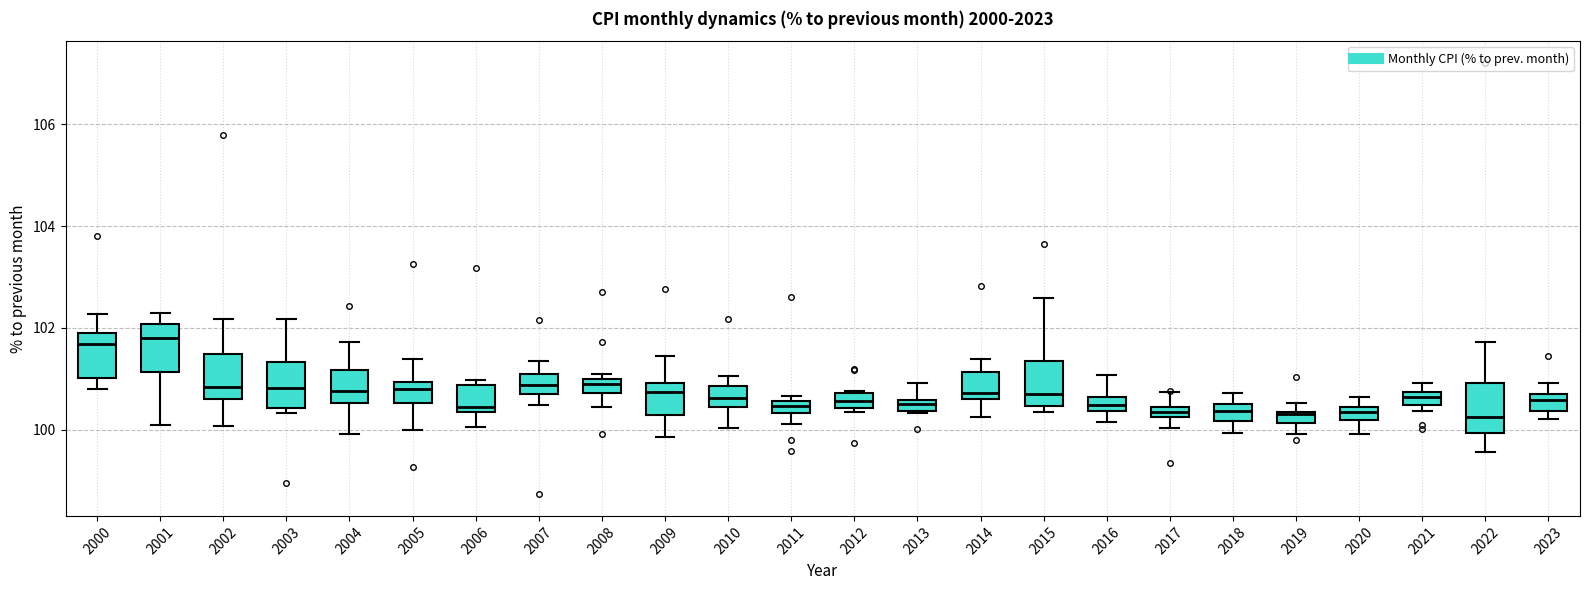

Where is the upper edge of the box at x = 2021 on the y-axis? The values are not printed on the chart, so give them approximately, as read against the axis.

100.8